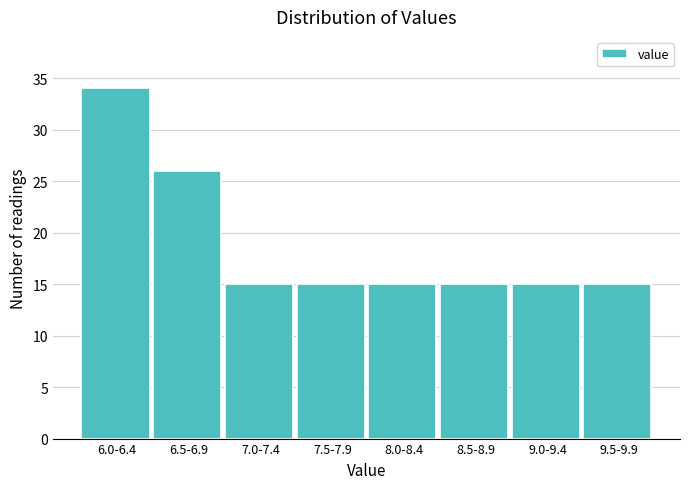

Reading right to left, what are all the values shown in this chart?

15	15	15	15	15	15	26	34